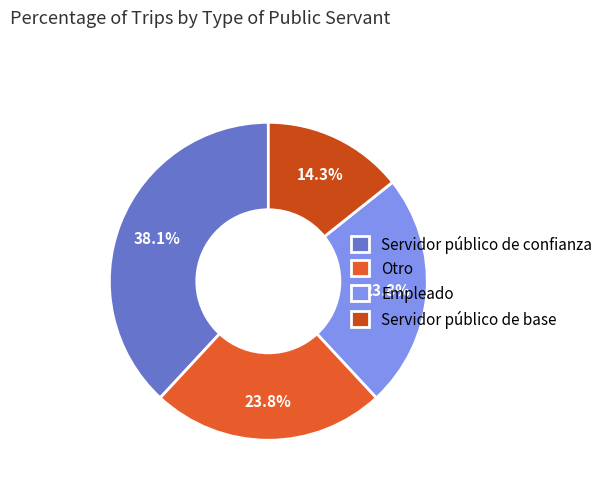

True or false: Servidor público de base accounts for 1% of the total.

False